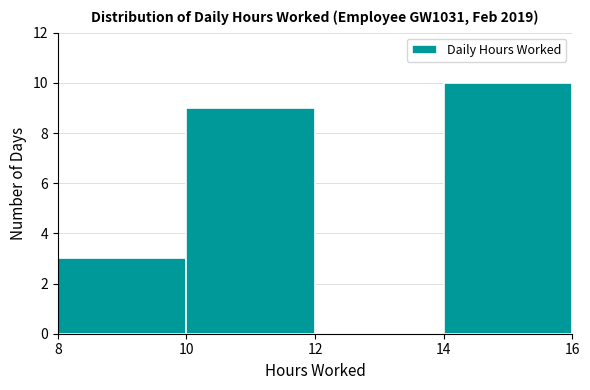

What is the height of the bar covering 14 to 16 on the x-axis? The values are not printed on the chart, so give them approximately, as read against the axis.

10